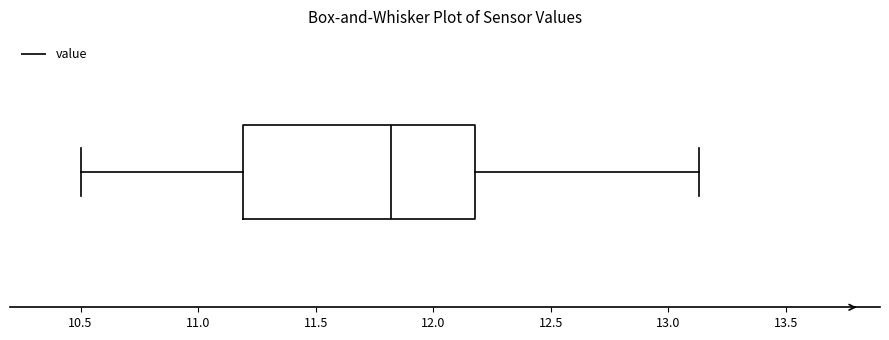

Read this box plot against the x-axis: the position of the median line, the range covered by the box, and the ends of both whiskers. The values are not printed on the chart, so give them approximately, as read against the axis.

median 11.80, box 11.20 to 12.20, whiskers 10.50 to 13.15